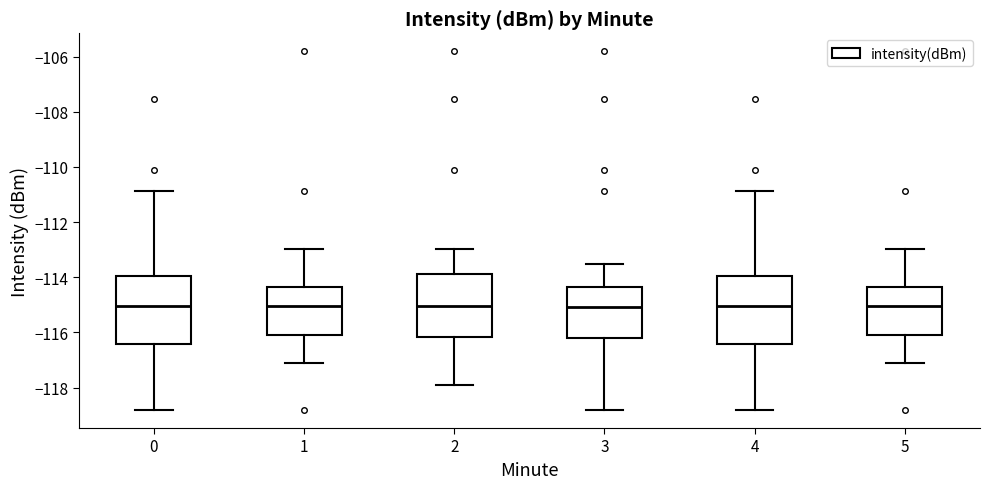

Where is the upper edge of the box at x = 1 on the y-axis? The values are not printed on the chart, so give them approximately, as read against the axis.

-114.4